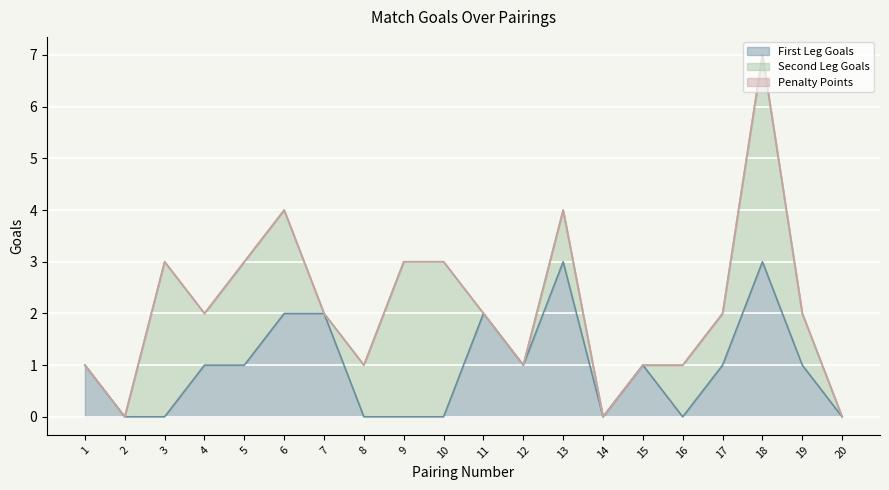

True or false: First Leg Goals and Penalty Points intersect in this chart.

False